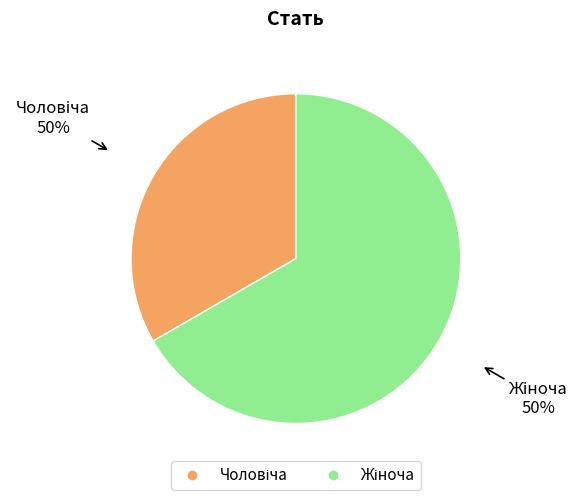

What is the smallest slice in the pie chart?

Чоловіча